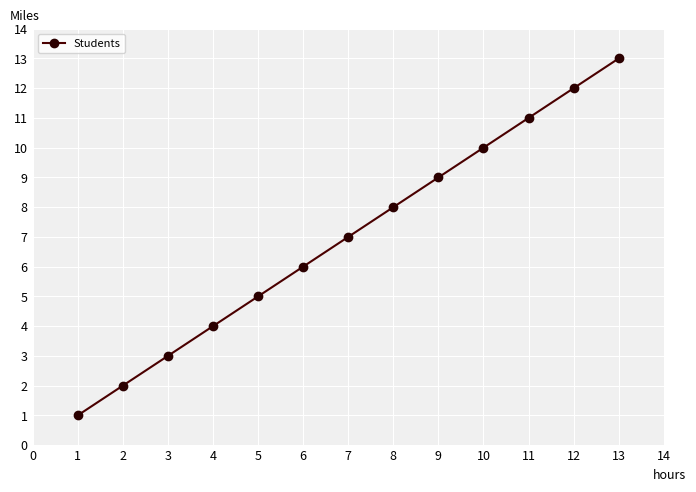

True or false: the data shows 2 at 4.

False